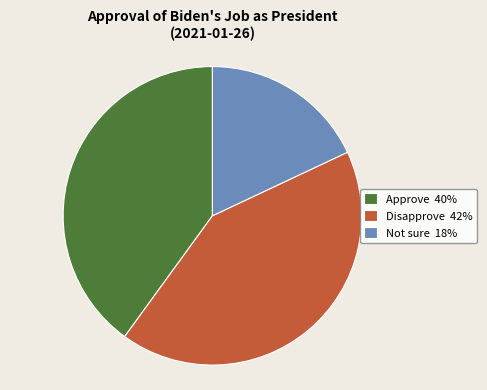

Count the number of slices in the pie.

3